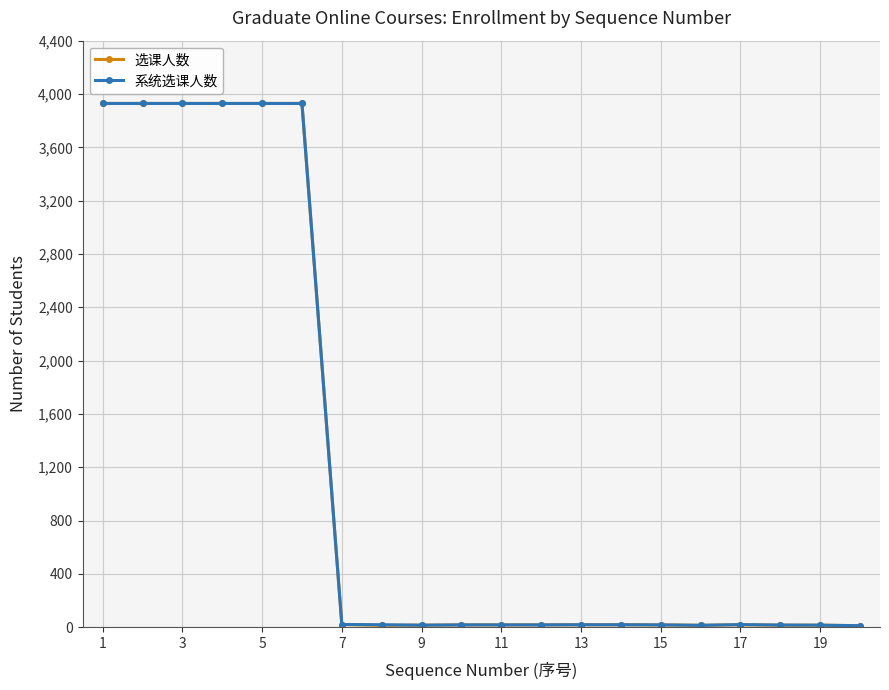

What is the greatest value displayed?

3929